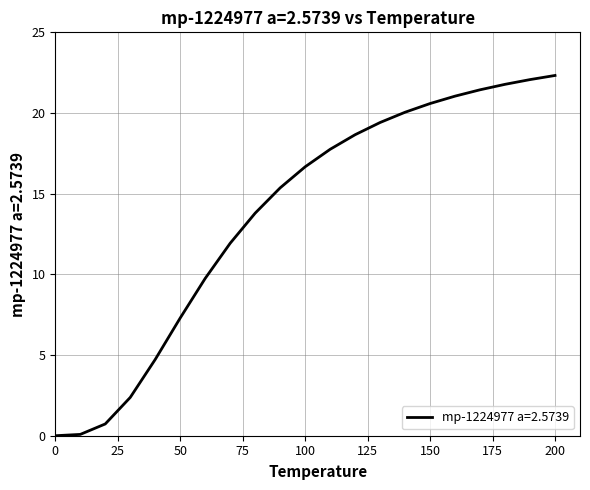

What is the maximum value shown in the chart?

22.3